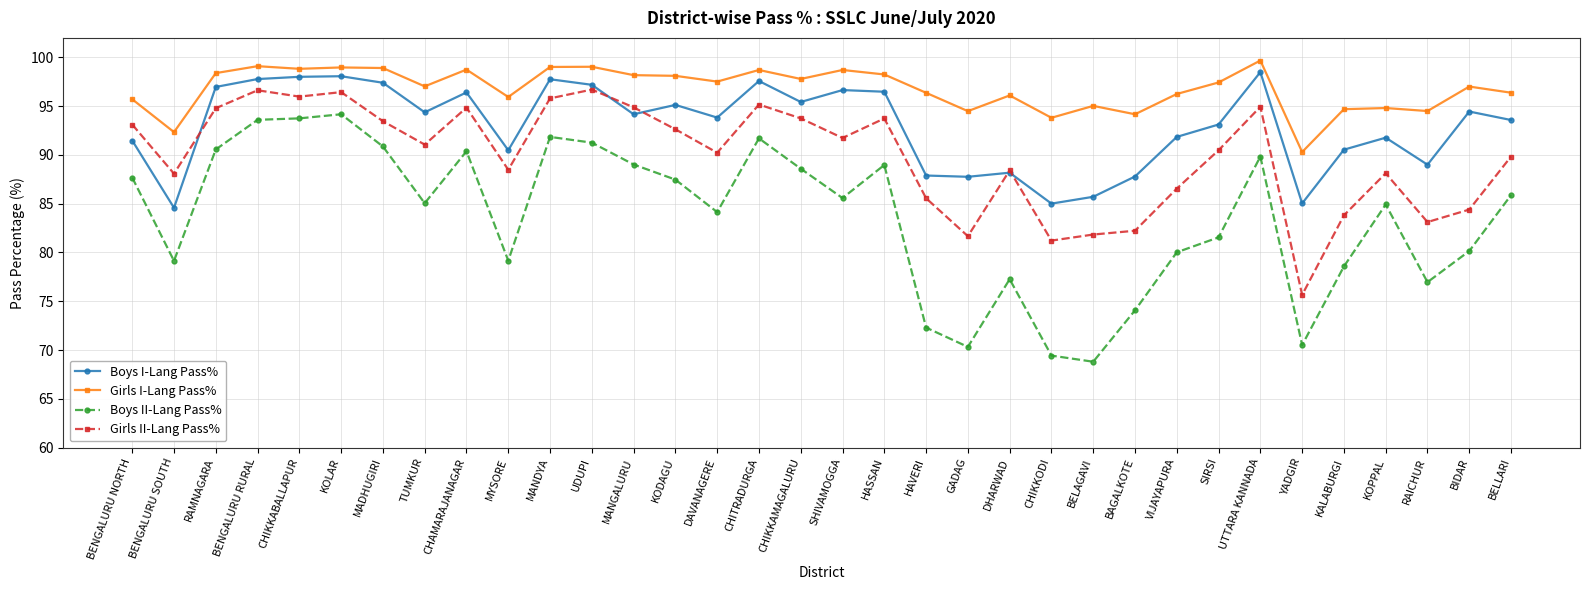

Which series has the largest range (max minus min)?

Boys II-Lang Pass%